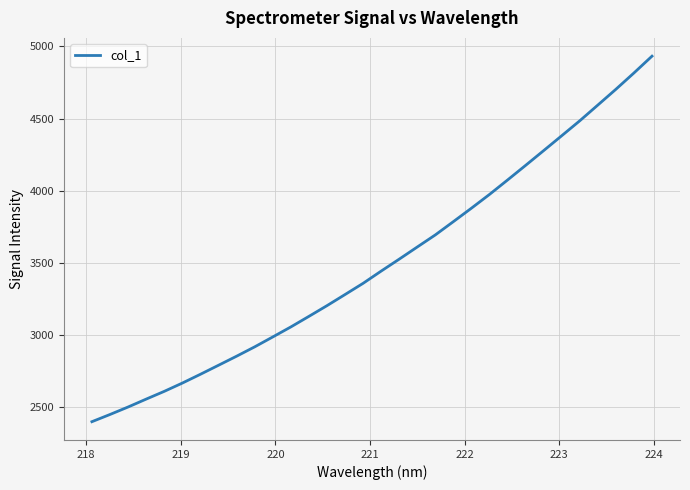

What is the maximum value shown in the chart?

4932.5